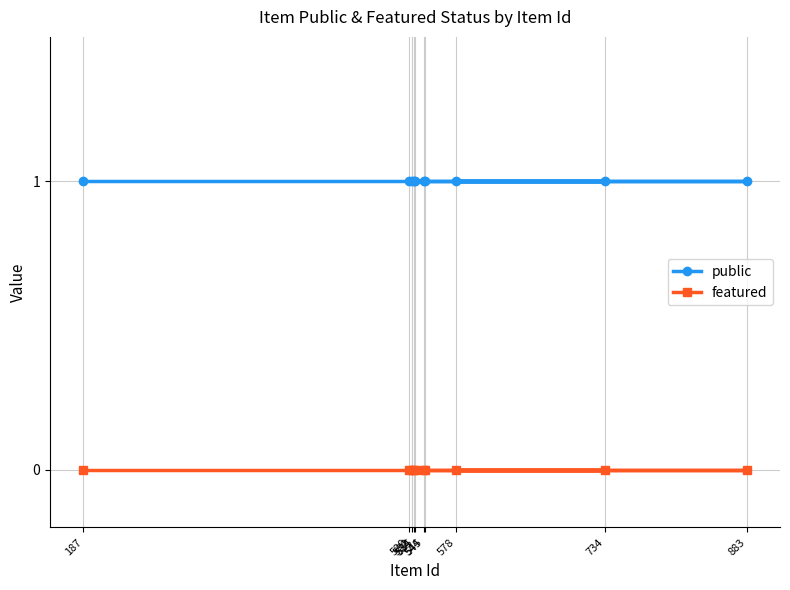

Rank the series by their average value, from lowest to highest.

featured, public